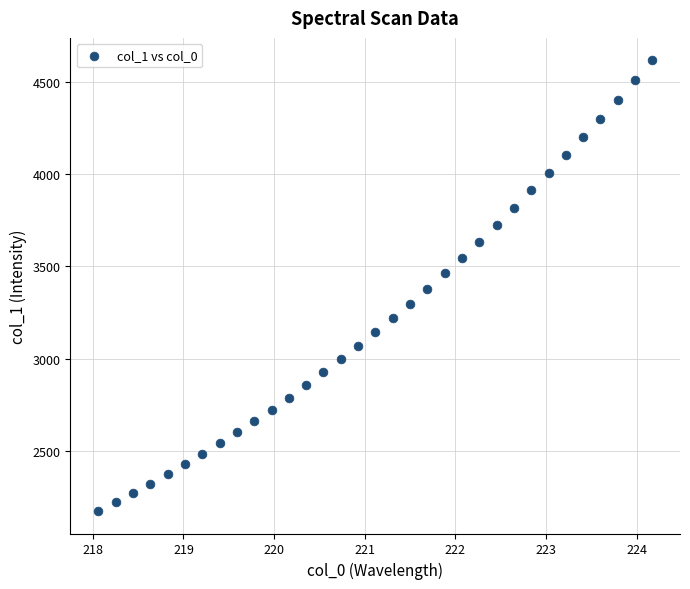

What is the range of X values (max minus min)?

6.1